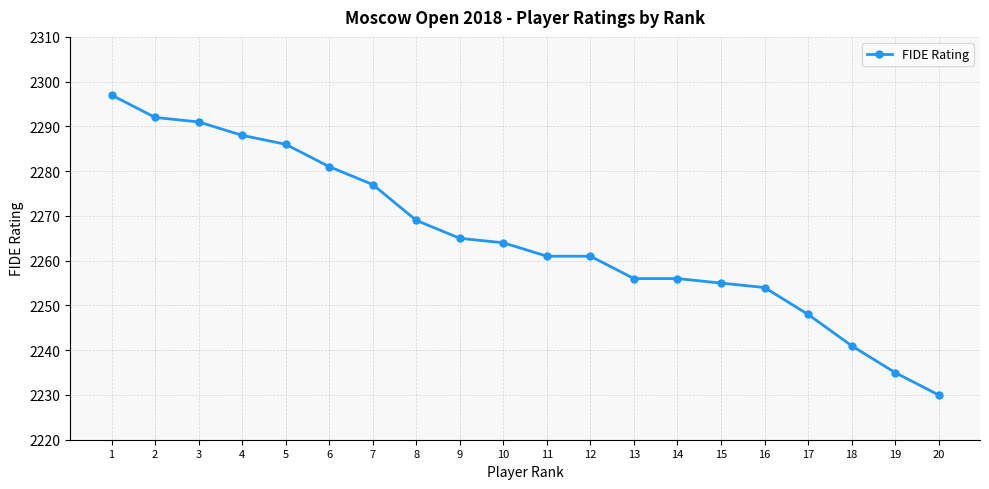

How many distinct data groups are displayed?

1